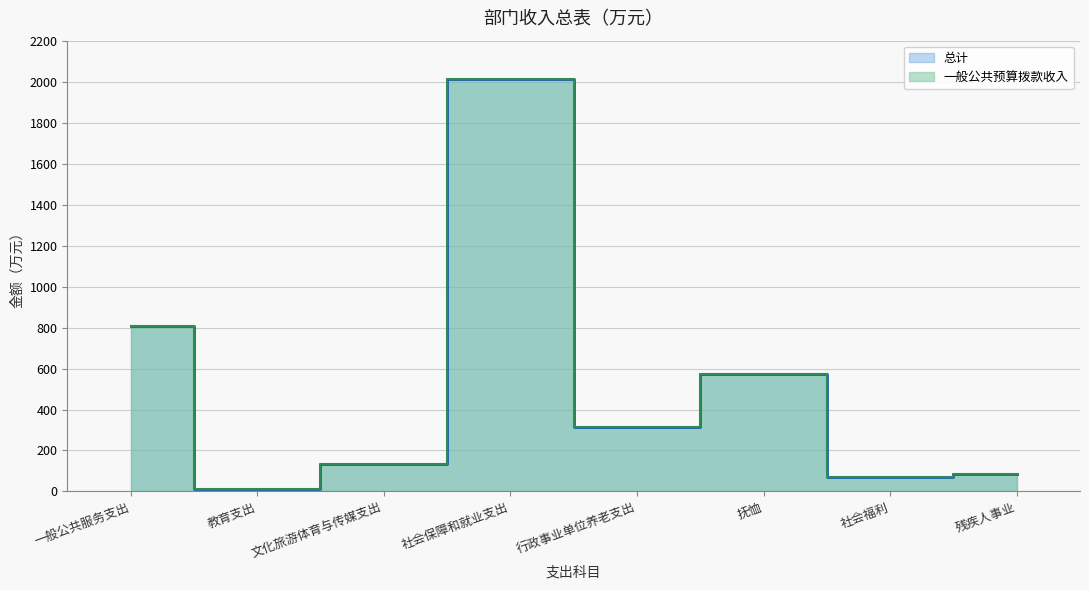

What is the average value of the 总计 series?

501.9